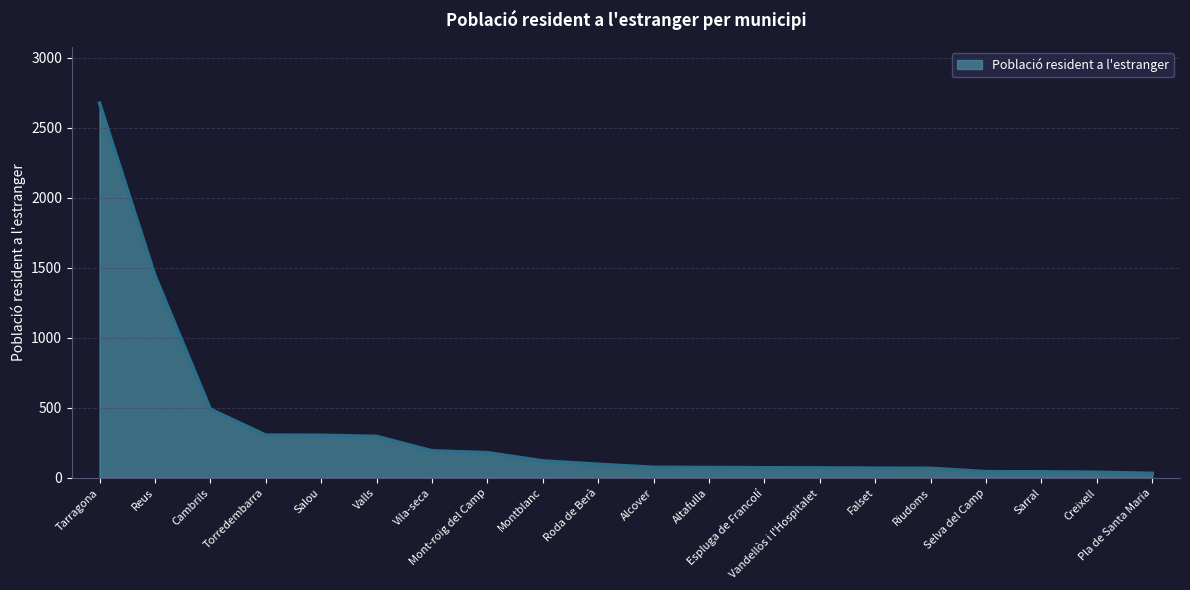

How many values are below 97?

10